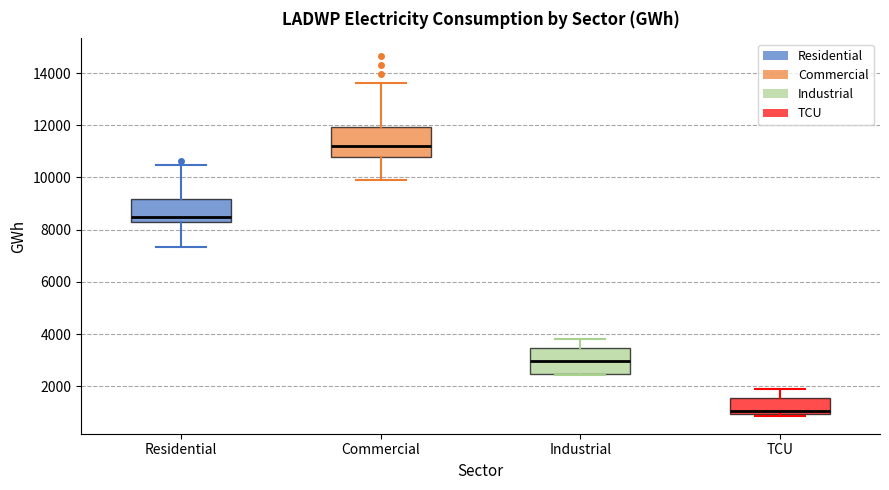

Where does the upper whisker of the box for Industrial end on the y-axis? The values are not printed on the chart, so give them approximately, as read against the axis.

3800